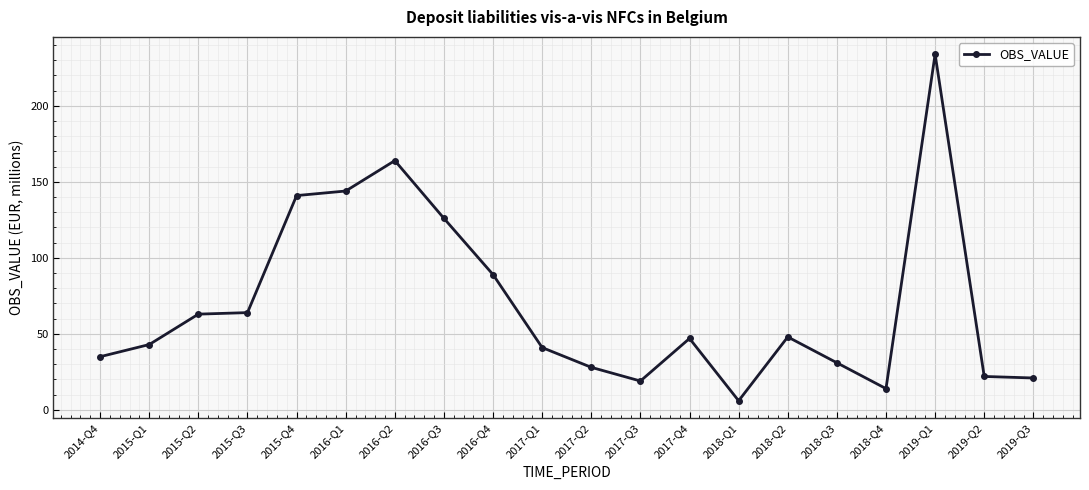

Is it true that the value at 2018-Q2 is 24?

False